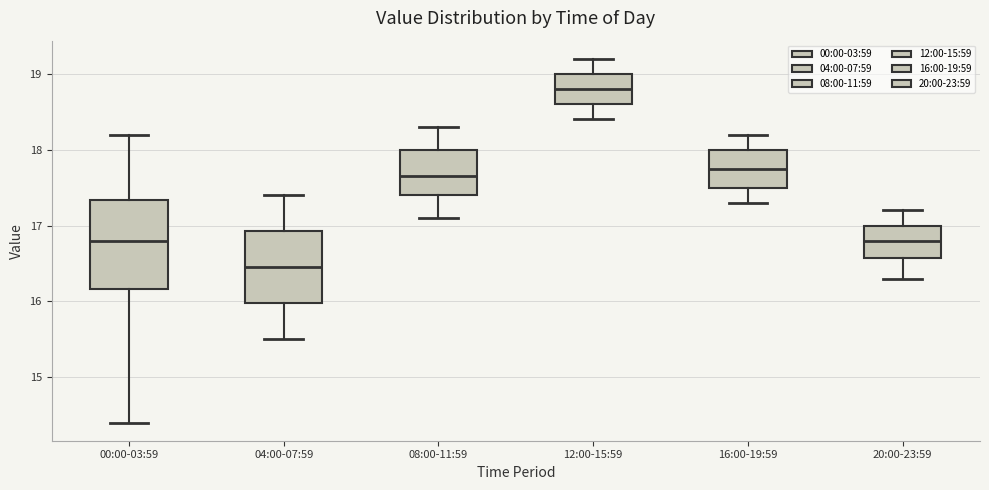

Where is the upper edge of the box for 00:00-03:59 on the y-axis? The values are not printed on the chart, so give them approximately, as read against the axis.

17.3